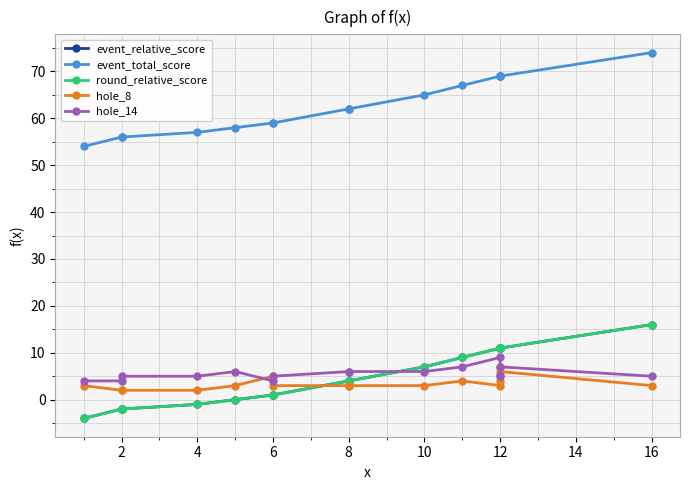

Which series changed the most between 4 and 8?

event_relative_score